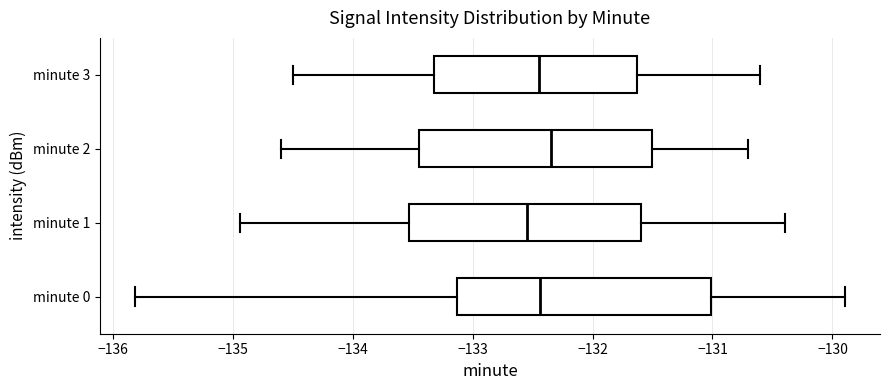

Reading bottom to top, read every box against the x-axis: the position of its median line, the range the box covers, and the ends of its whiskers. The values are not printed on the chart, so give them approximately, as read against the axis.

minute 0: median -132.4, box -133.1 to -131.0, whiskers -135.8 to -129.9
minute 1: median -132.5, box -133.5 to -131.6, whiskers -134.9 to -130.4
minute 2: median -132.3, box -133.4 to -131.5, whiskers -134.6 to -130.7
minute 3: median -132.4, box -133.3 to -131.6, whiskers -134.5 to -130.6